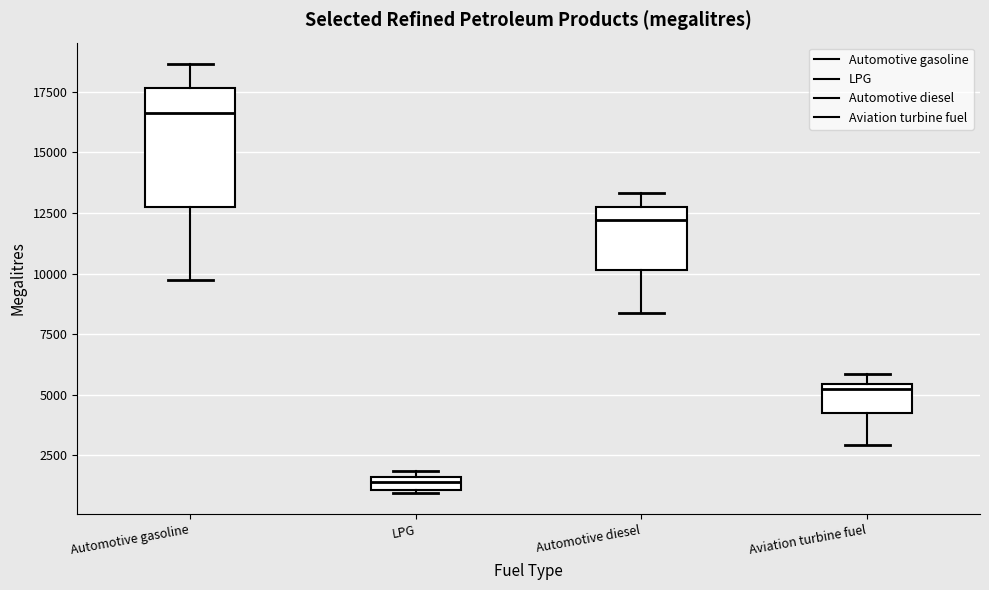

Where is the lower edge of the box for LPG on the y-axis? The values are not printed on the chart, so give them approximately, as read against the axis.

1000